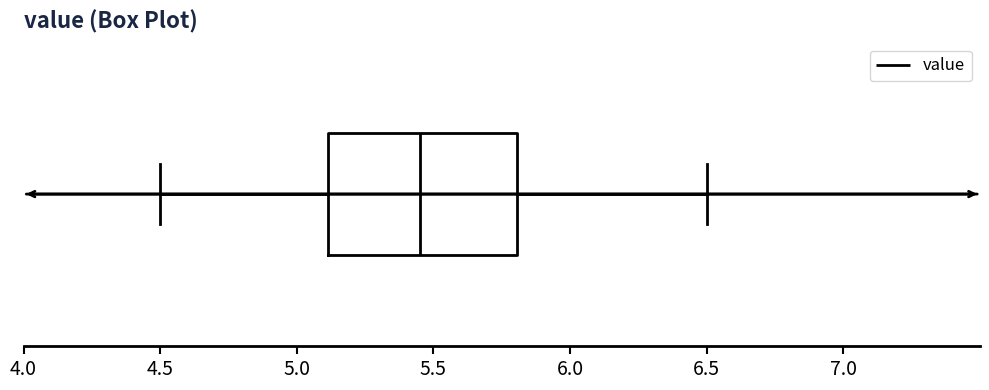

Read this box plot against the x-axis: the position of the median line, the range covered by the box, and the ends of both whiskers. The values are not printed on the chart, so give them approximately, as read against the axis.

median 5.45, box 5.10 to 5.80, whiskers 4.50 to 6.50